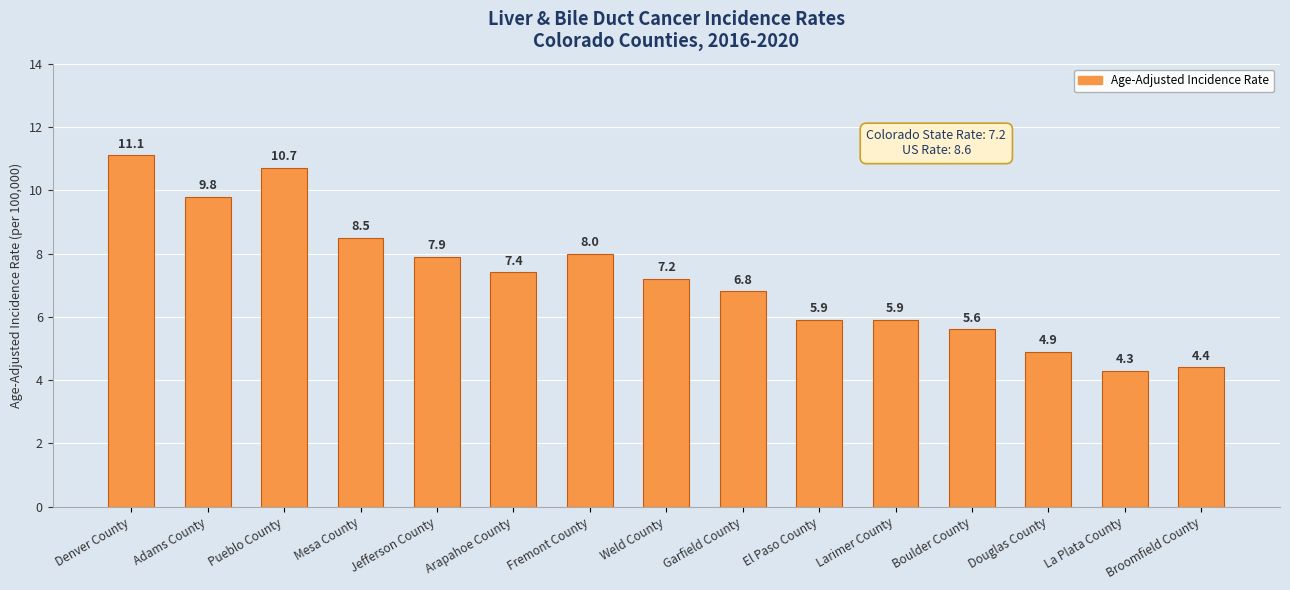

Is it true that the value at Mesa County is 5.7?

False